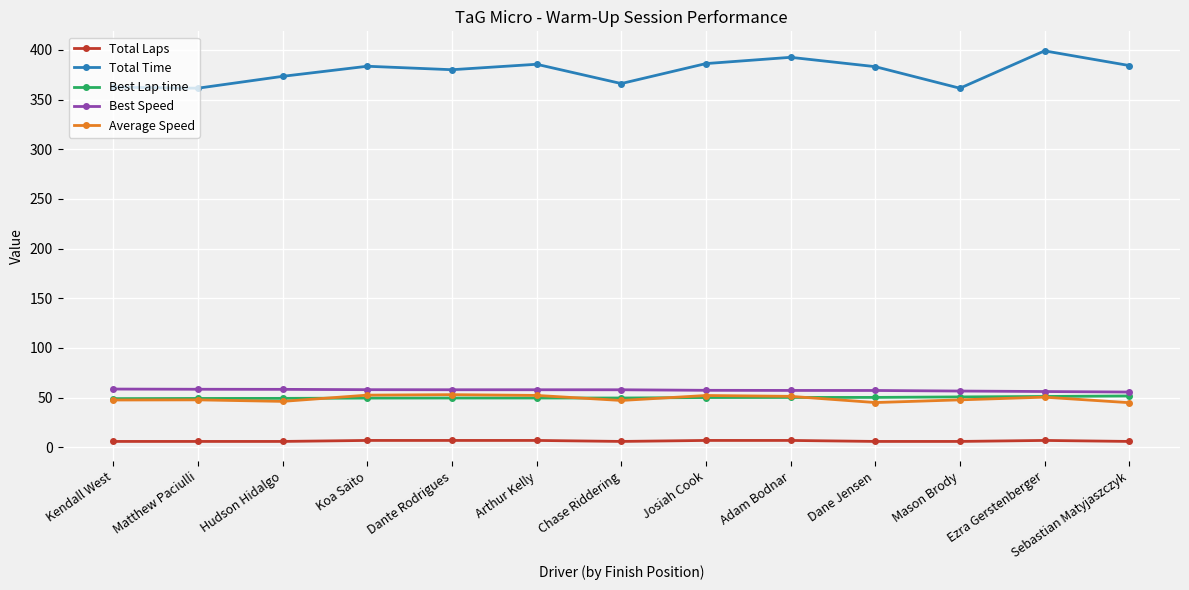

Which series changed the most between Adam Bodnar and Dane Jensen?

Total Time